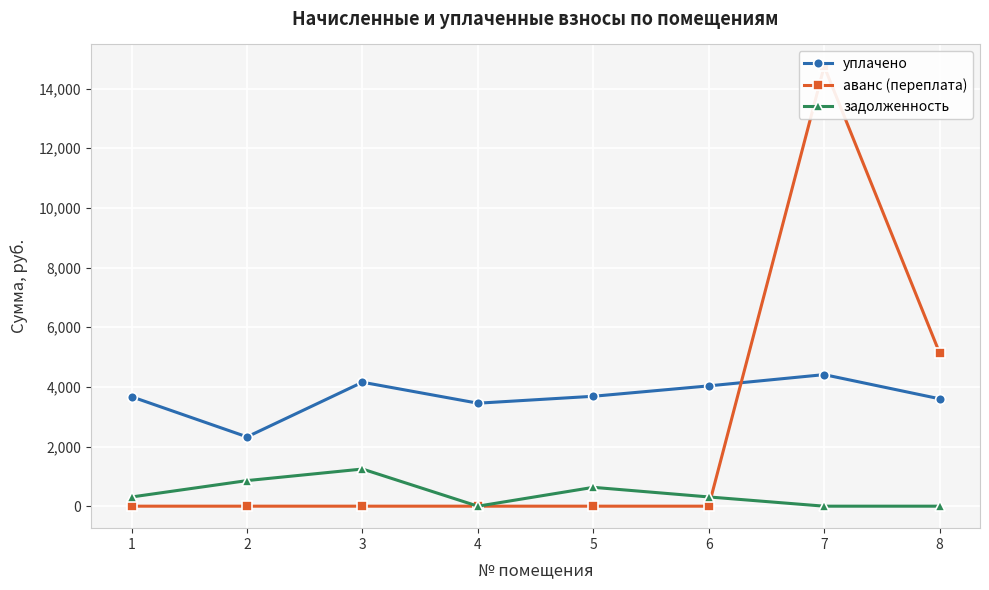

The value of уплачено at 1 is 3668.8. True or false?

True